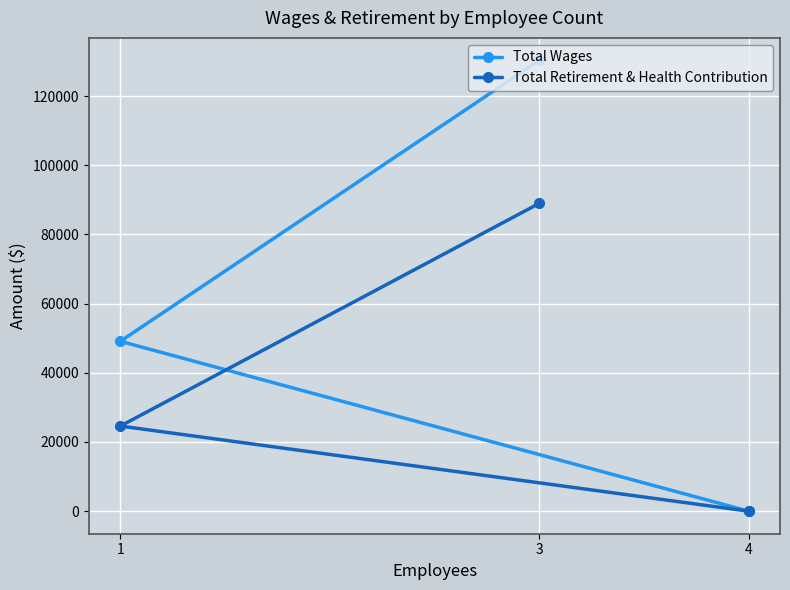

How many categories are shown in the chart?

3